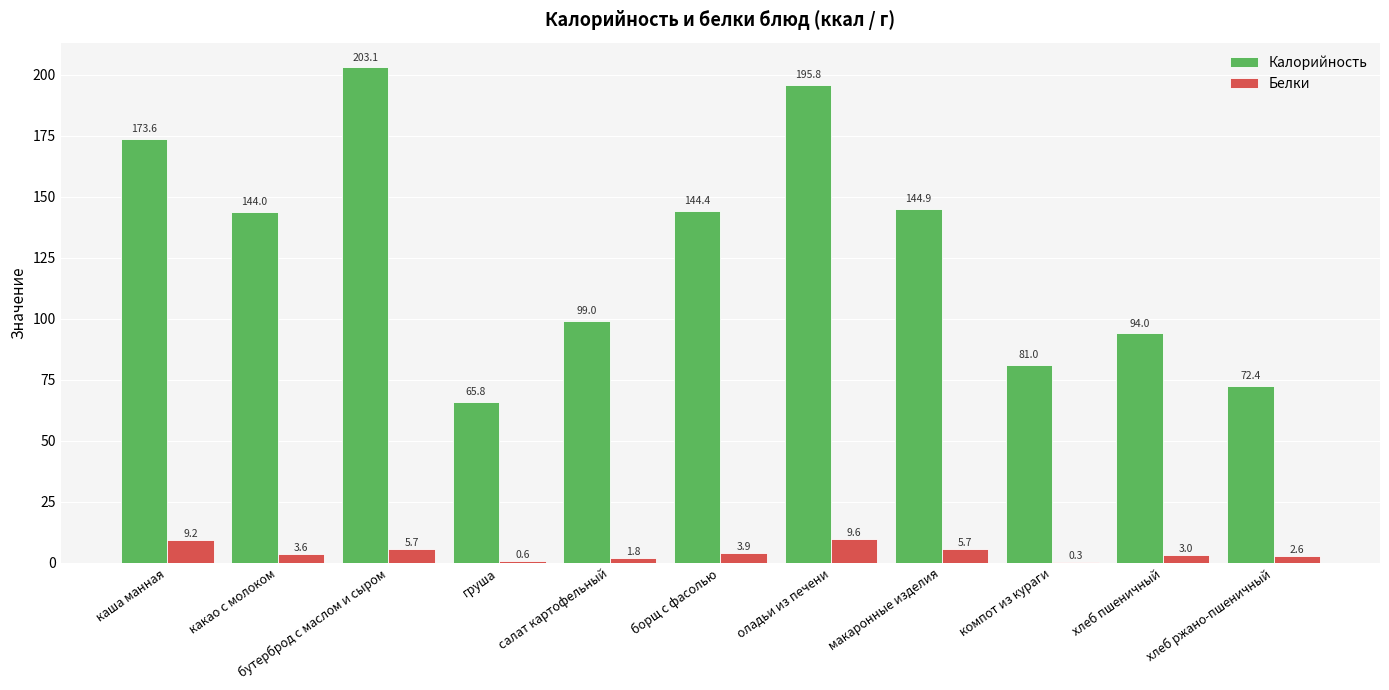

What is the average value of the Калорийность series?

128.9